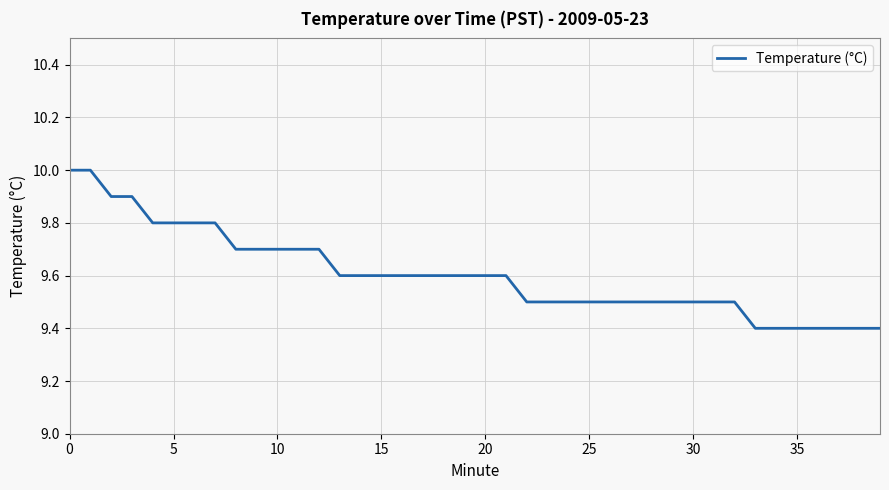

What is the difference between the maximum and minimum values?

0.6